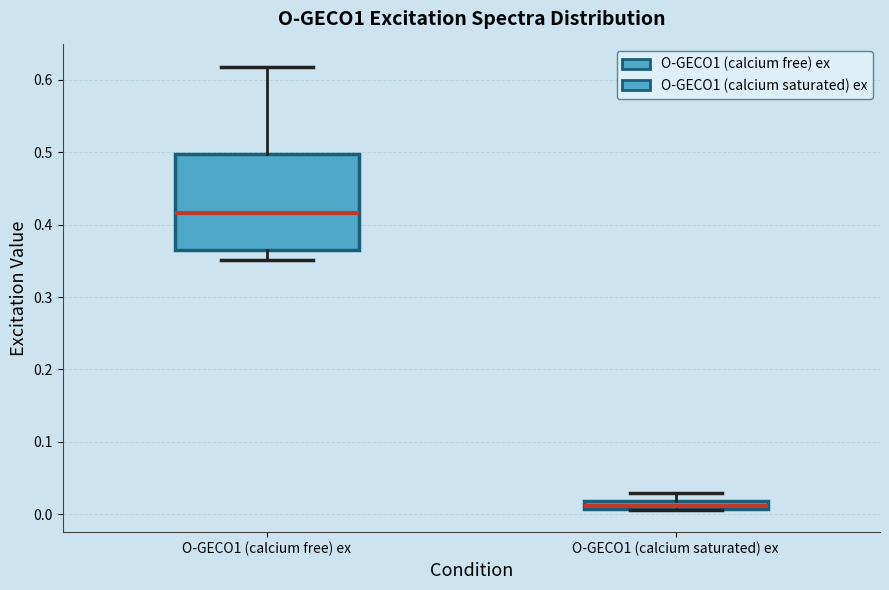

Which box has the highest median line?

O-GECO1 (calcium free) ex